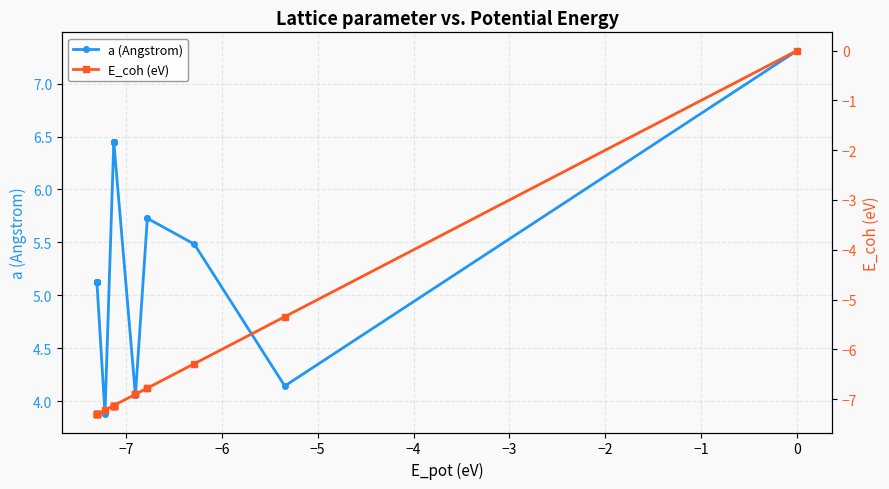

What is the value of the E_coh (eV) point at the 13th from the left?

-7.1